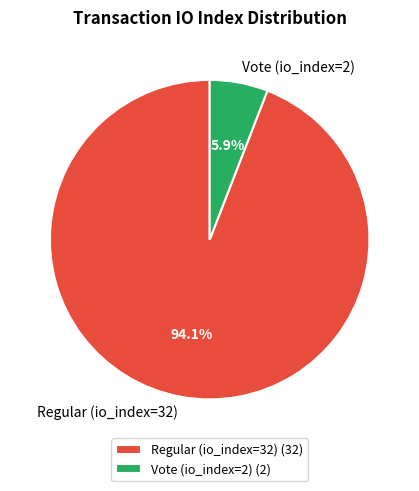

What is the largest slice in the pie chart?

Regular (io_index=32)